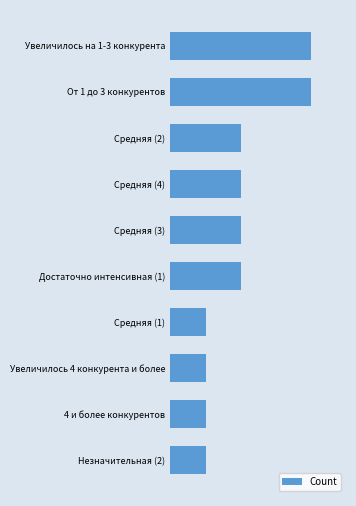

Rank the categories by value from lowest to highest.

Незначительная (2), 4 и более конкурентов, Увеличилось 4 конкурента и более, Средняя (1), Достаточно интенсивная (1), Средняя (3), Средняя (4), Средняя (2), От 1 до 3 конкурентов, Увеличилось на 1-3 конкурента